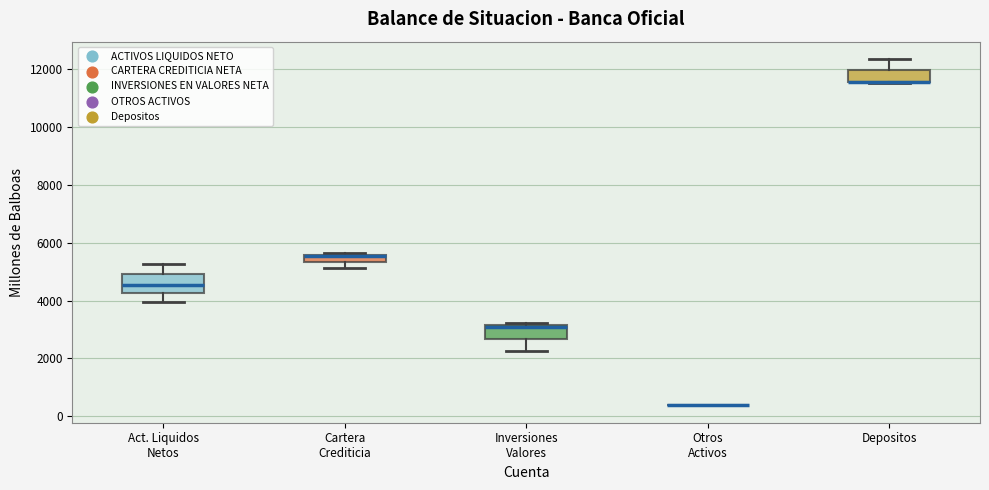

Where does the upper whisker of the box for Depositos end on the y-axis? The values are not printed on the chart, so give them approximately, as read against the axis.

12400